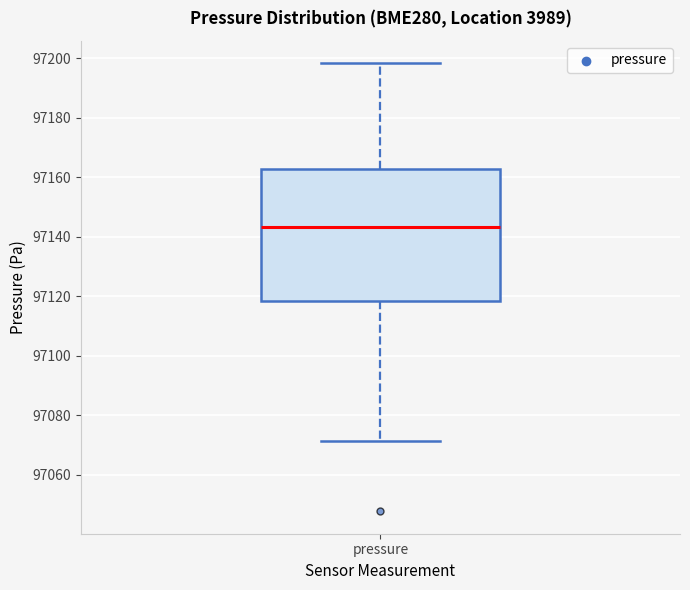

Where is the lower edge of the box for pressure on the y-axis? The values are not printed on the chart, so give them approximately, as read against the axis.

97118